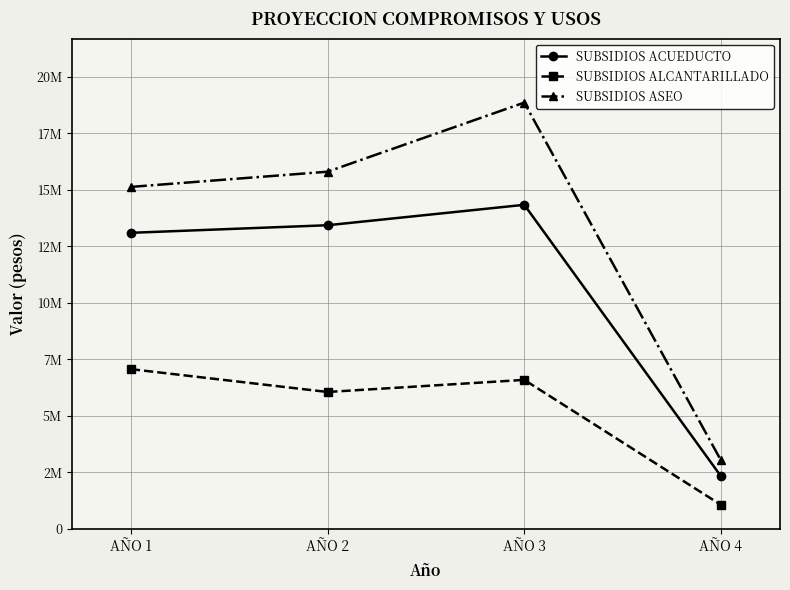

Is this an area chart (filled region under the line)?

No